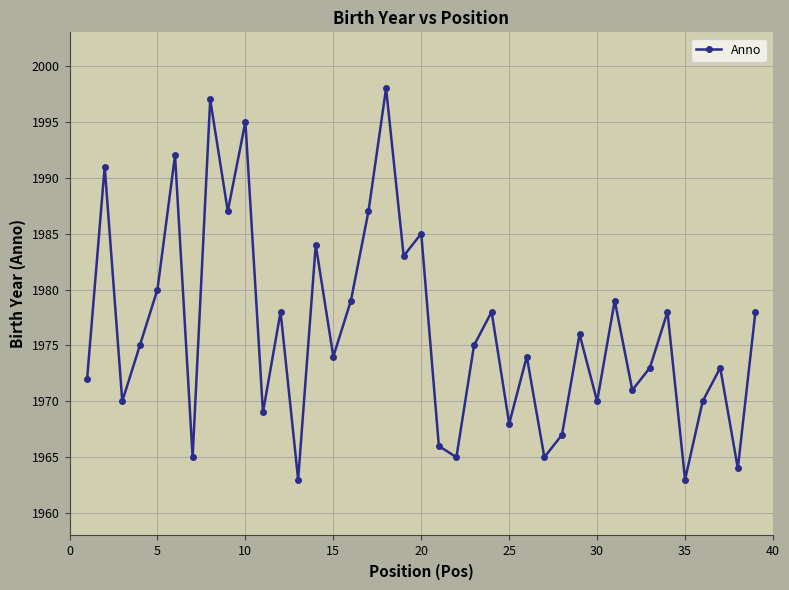

How many values are below 1975?

19